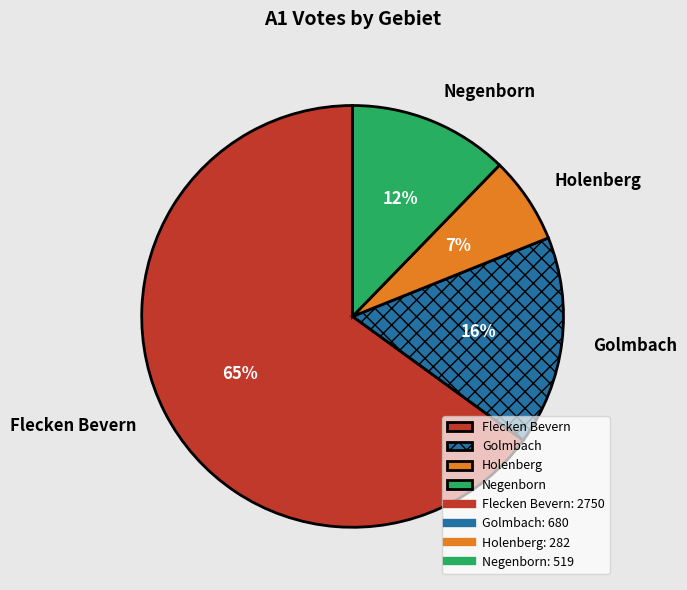

What percentage is the Flecken Bevern slice, to the nearest percent?

65%